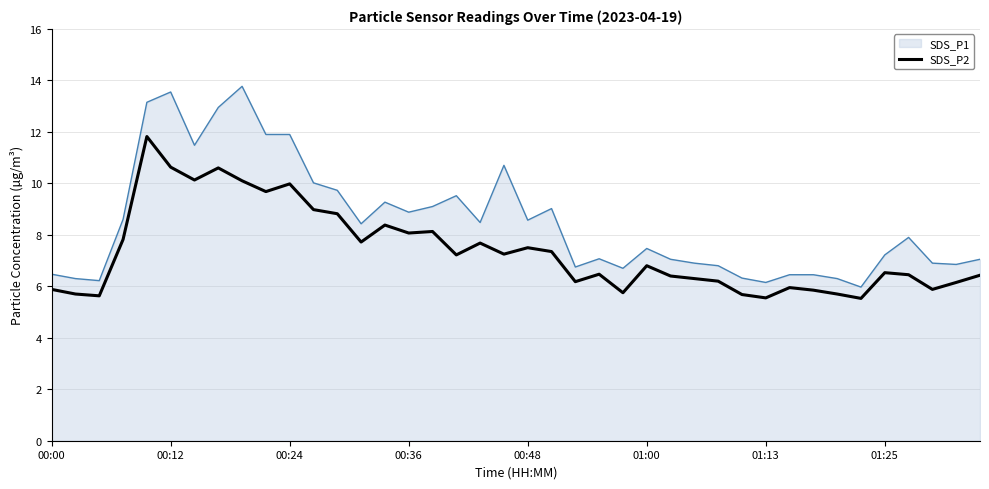

Rank the series by their average value, from lowest to highest.

SDS_P2, SDS_P1